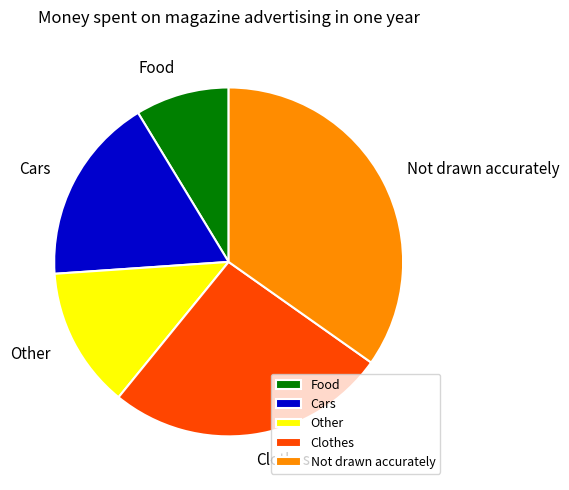

Is there a majority slice in this chart?

No